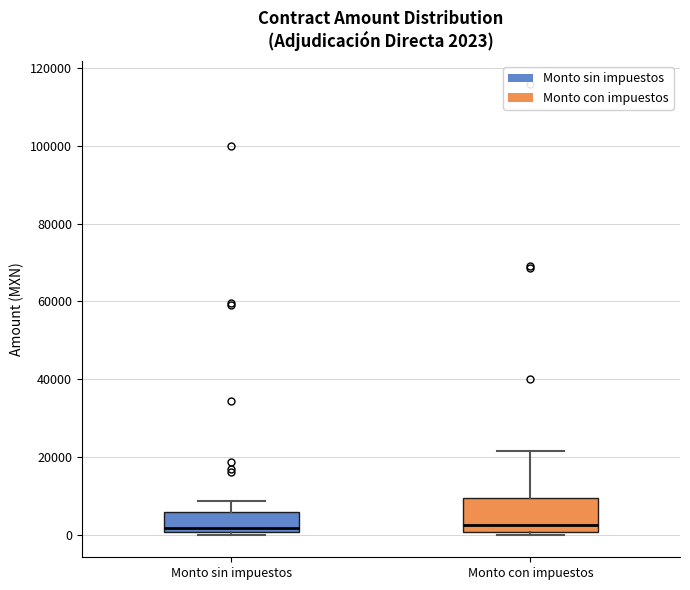

Which box is the tallest, from its lower edge to its upper edge?

Monto con impuestos